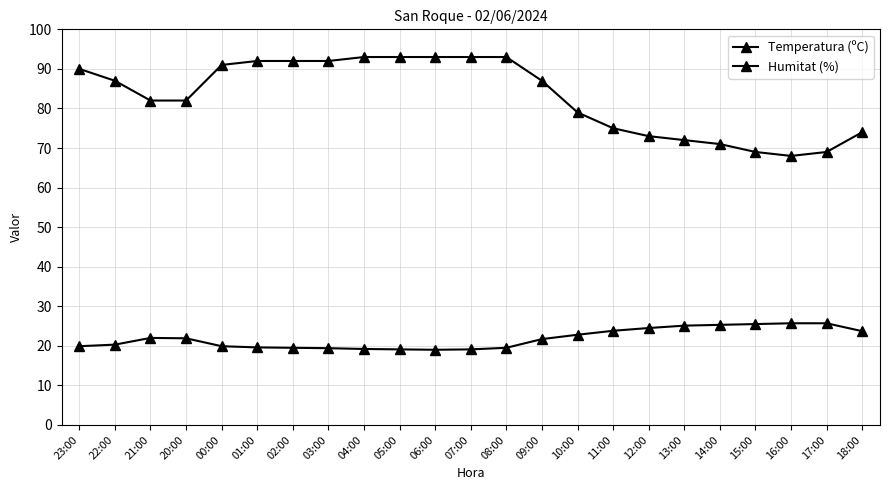

What is the value of the Humitat (%) point at the 7th from the left?

92.0